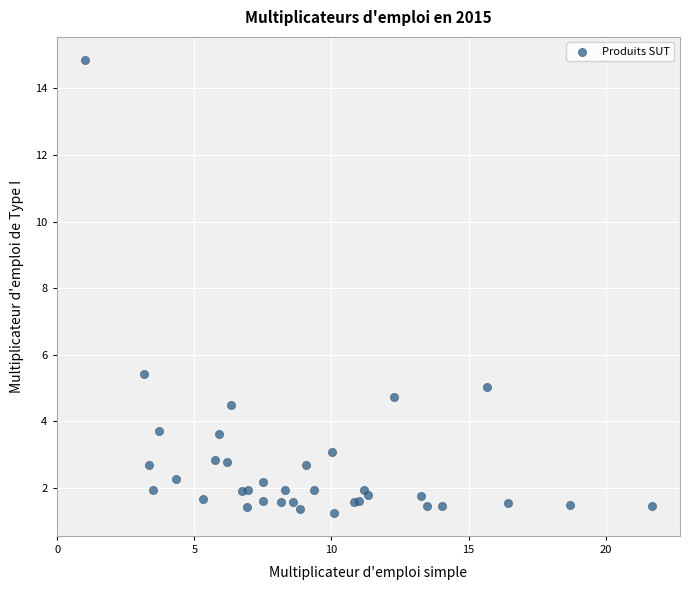

What Y value in the scatter plot is closest to 8?

5.4